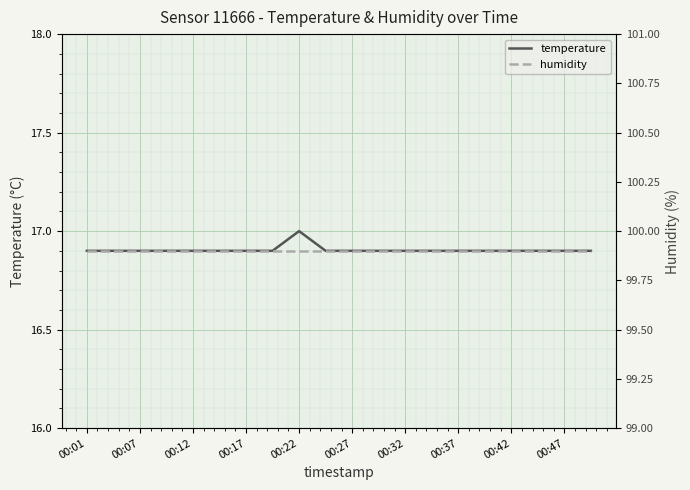

True or false: humidity has more than 1 interior local peaks.

False